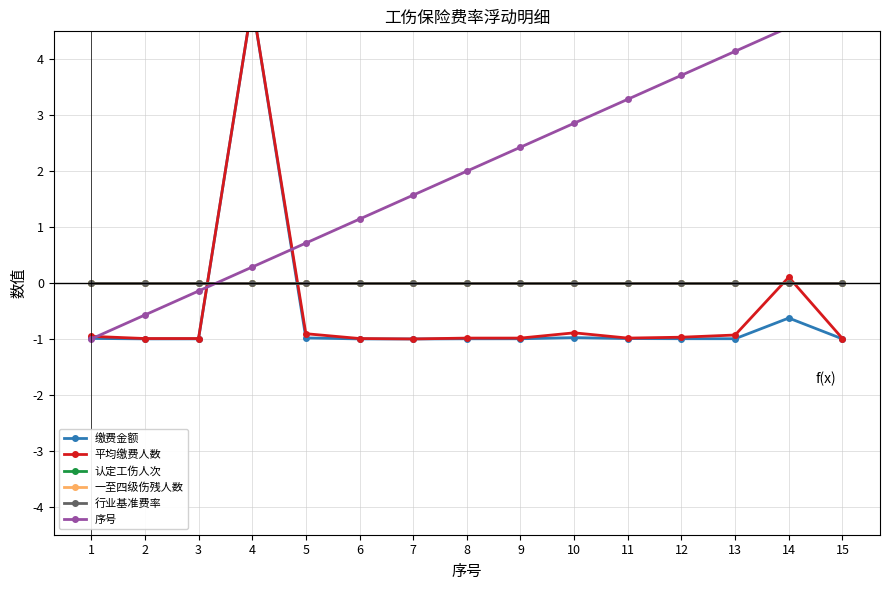

True or false: 序号 and 行业基准费率 intersect in this chart.

True